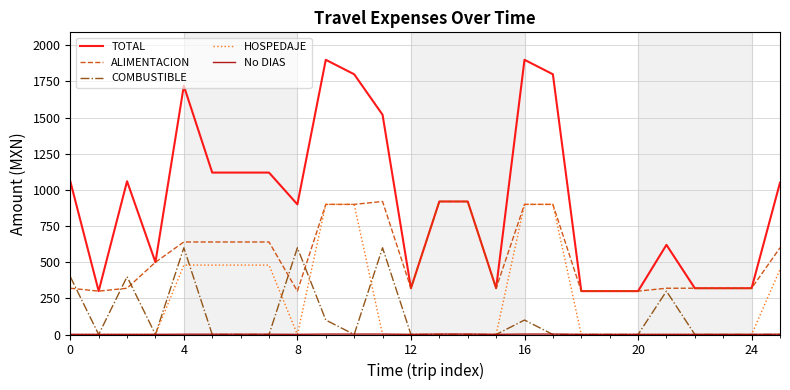

True or false: HOSPEDAJE and TOTAL intersect in this chart.

False